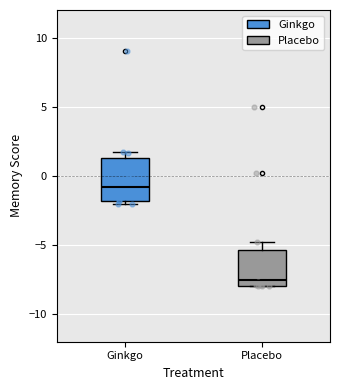

Reading left to right, read every box against the y-axis: the position of its median line, the range the box covers, and the ends of its whiskers. The values are not printed on the chart, so give them approximately, as read against the axis.

Ginkgo: median -1.0, box -2.0 to 1.5, whiskers -2.0 (just below the box's lower edge) to 2.0
Placebo: median -7.5, box -8.0 to -5.5, whiskers -8.0 to -5.0